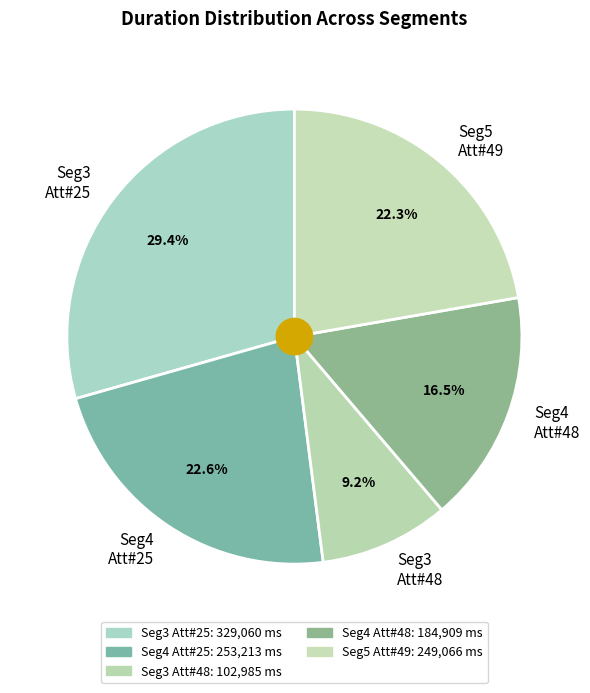

Approximately how many times larger is the value at Seg3 Att#48 compared to Seg3 Att#25?

0.3